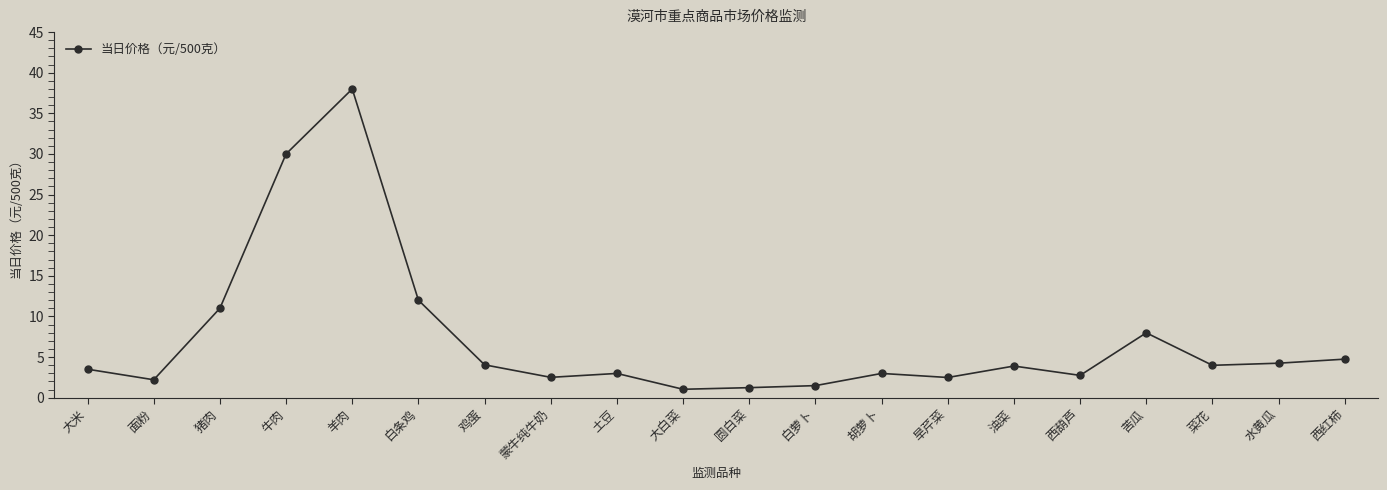

Read the value at 胡萝卜.

3.0